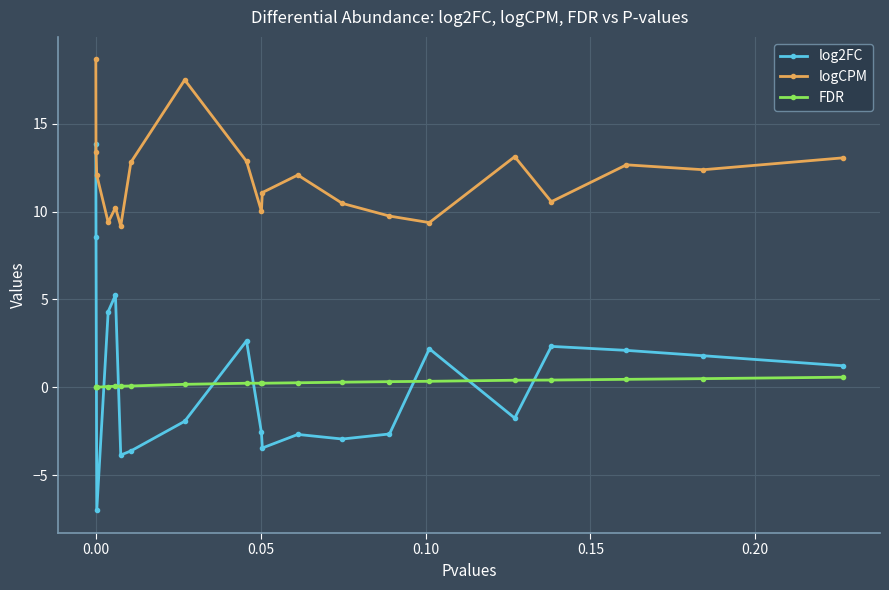

Does the chart have visible grid lines?

Yes